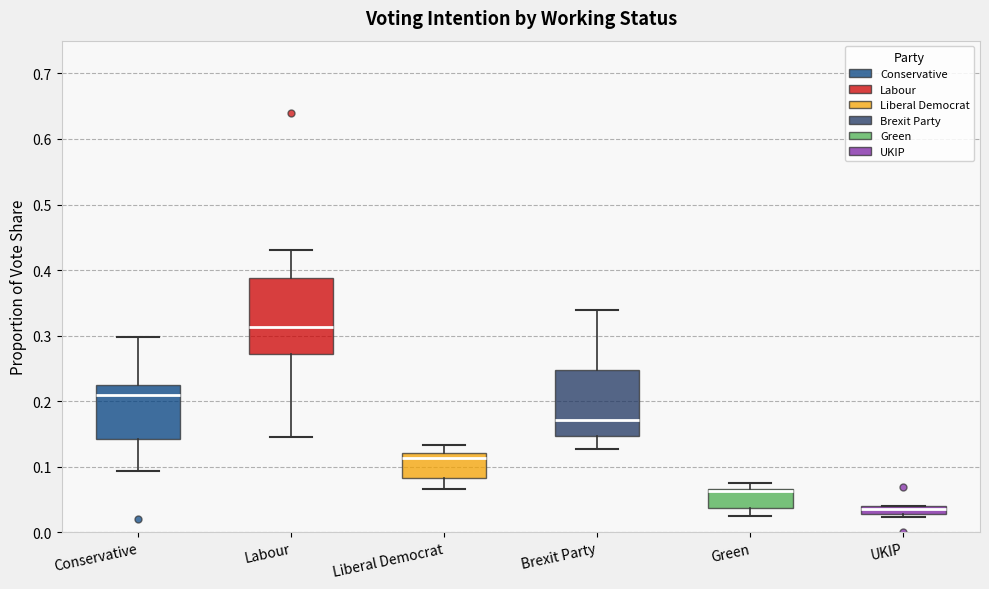

Which box is the tallest, from its lower edge to its upper edge?

Labour